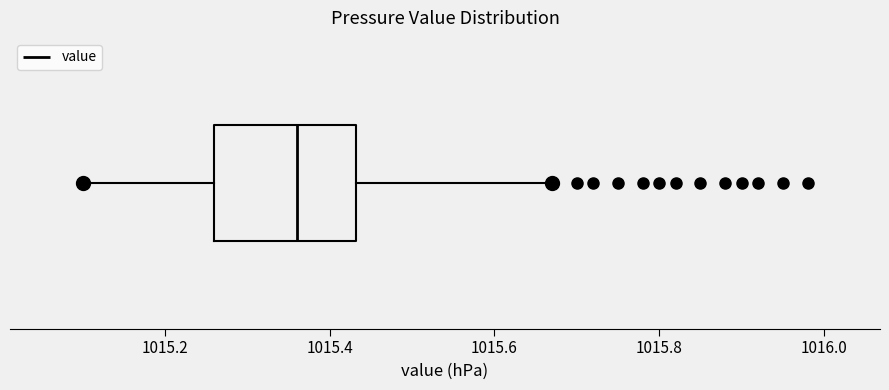

Where does the right whisker of the box end on the x-axis? The values are not printed on the chart, so give them approximately, as read against the axis.

1015.68